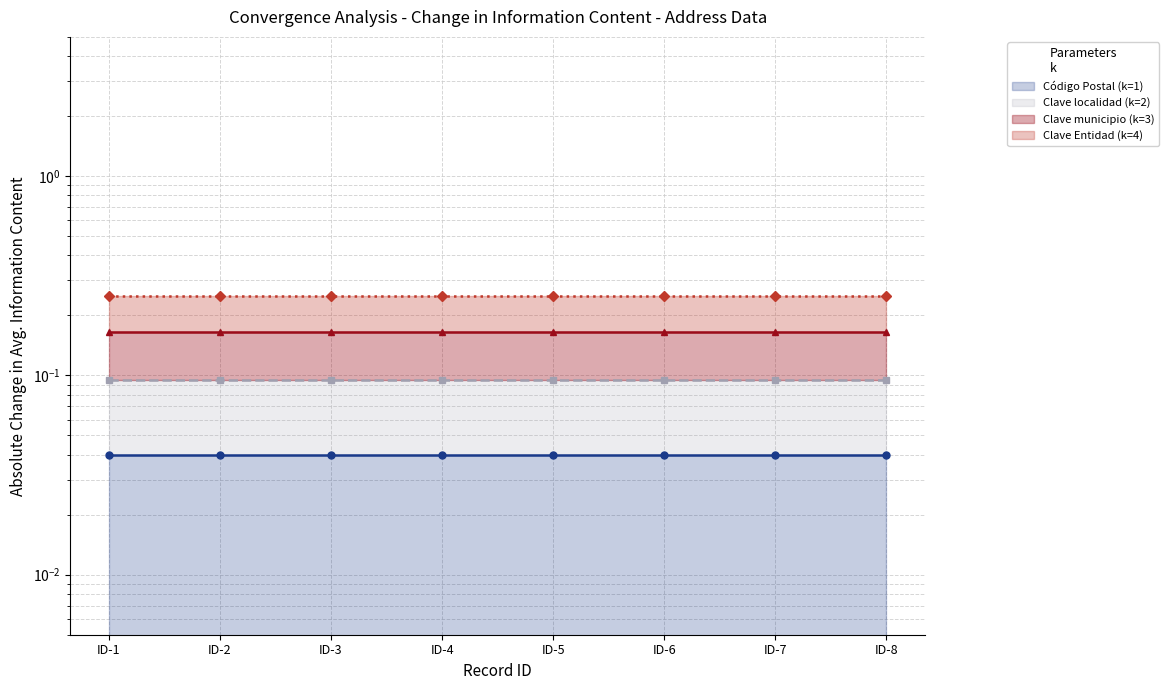

Is it true that Clave localidad (k=2) (line) equals 0.0 at ID-1?

False